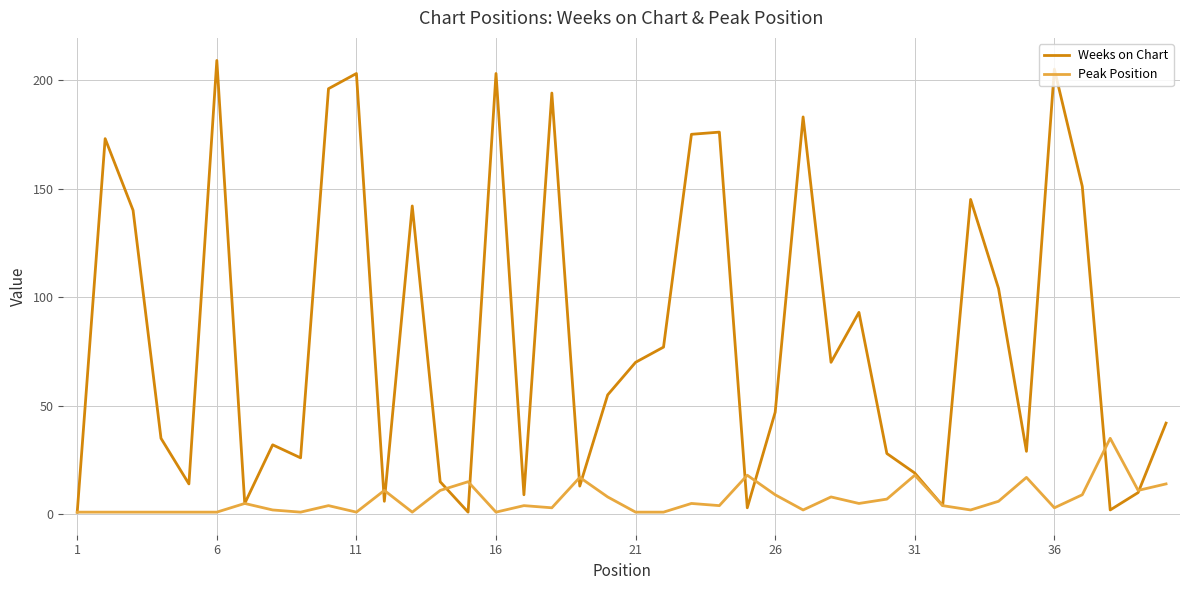

Reading left to right, list all the values displayed in this chart.

Weeks on Chart: 1	173	140	35	14	209	5	32	26	196	203	6	142	15	1	203	9	194	13	55	70	77	175	176	3	47	183	70	93	28	19	4	145	104	29	205	151	2	10	42
Peak Position: 1	1	1	1	1	1	5	2	1	4	1	11	1	11	15	1	4	3	17	8	1	1	5	4	18	9	2	8	5	7	18	4	2	6	17	3	9	35	11	14